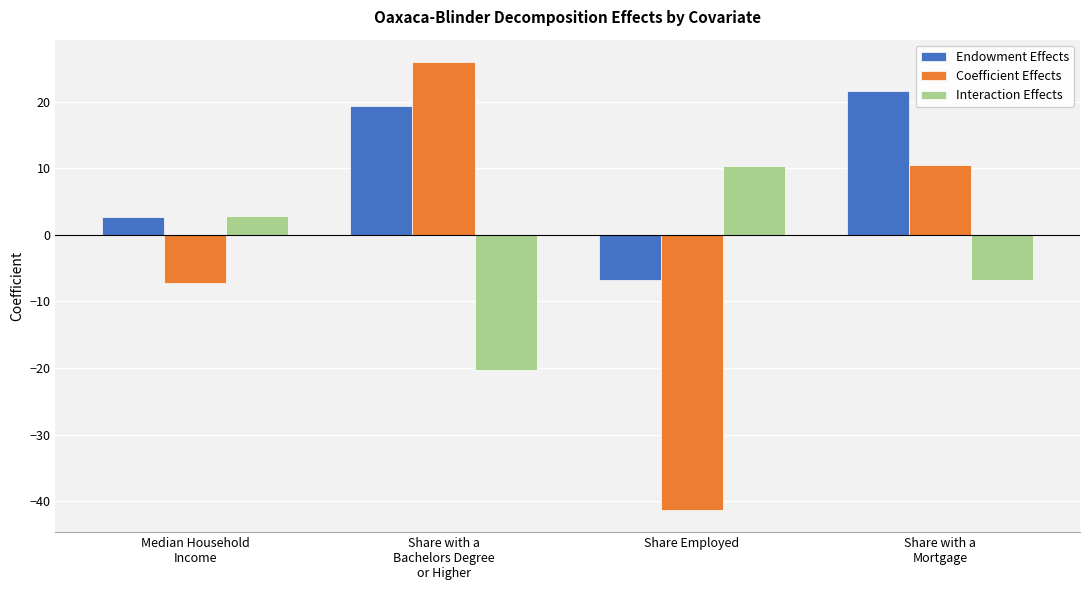

How many negative values does the Interaction Effects series have?

2